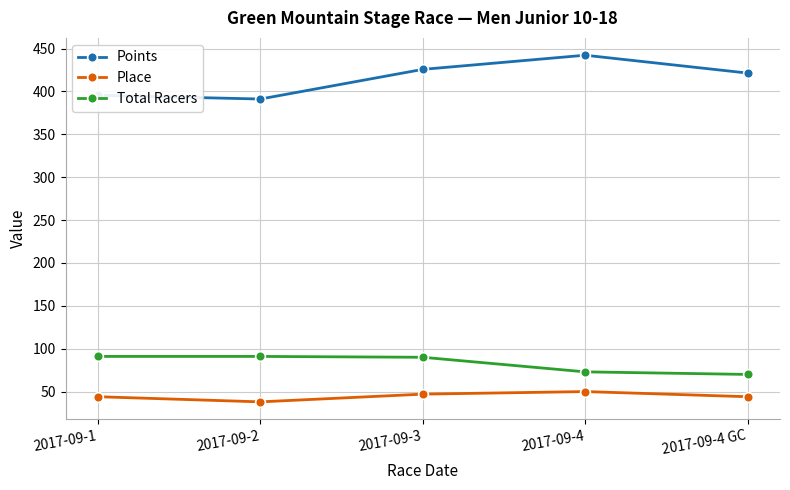

True or false: Place and Total Racers intersect in this chart.

False